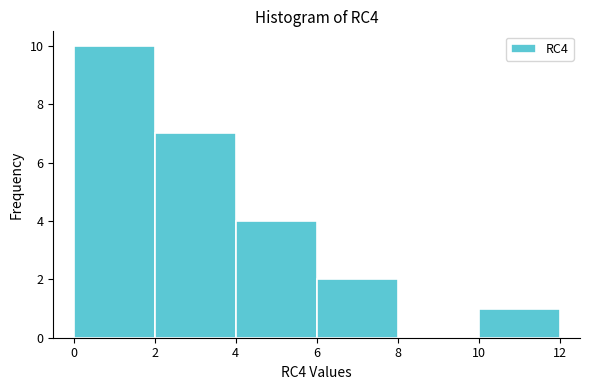

Reading left to right, list every bar in this chart as the range it spans on the x-axis followed by its height. The values are not printed on the chart, so give them approximately, as read against the axis.

0 to 2: 10
2 to 4: 7
4 to 6: 4
6 to 8: 2
8 to 10: 0
10 to 12: 1